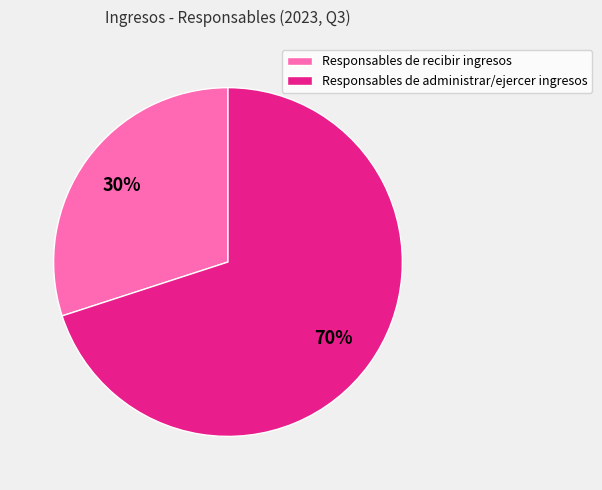

How many slices are in this pie chart?

2